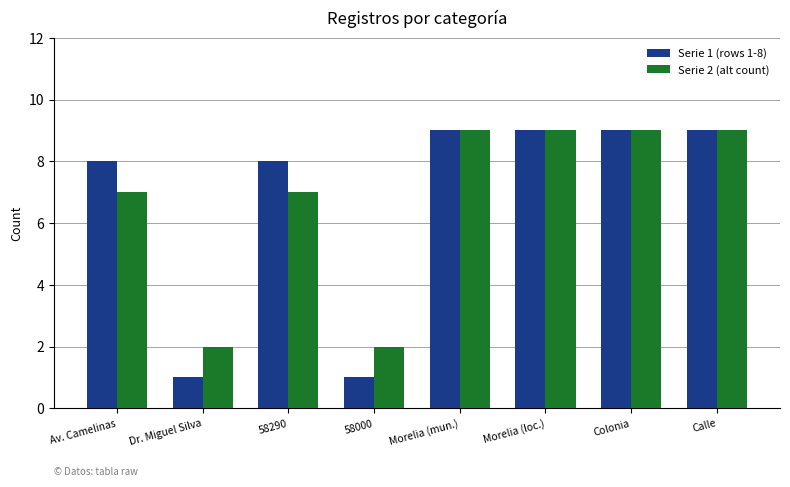

Reading left to right, transcribe all the data shown in this chart.

Serie 1 (rows 1-8): 8	1	8	1	9	9	9	9
Serie 2 (alt count): 7	2	7	2	9	9	9	9